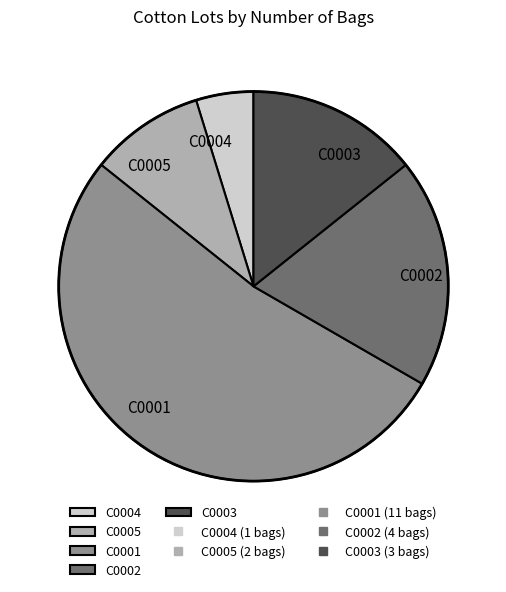

What is the largest slice in the pie chart?

C0001